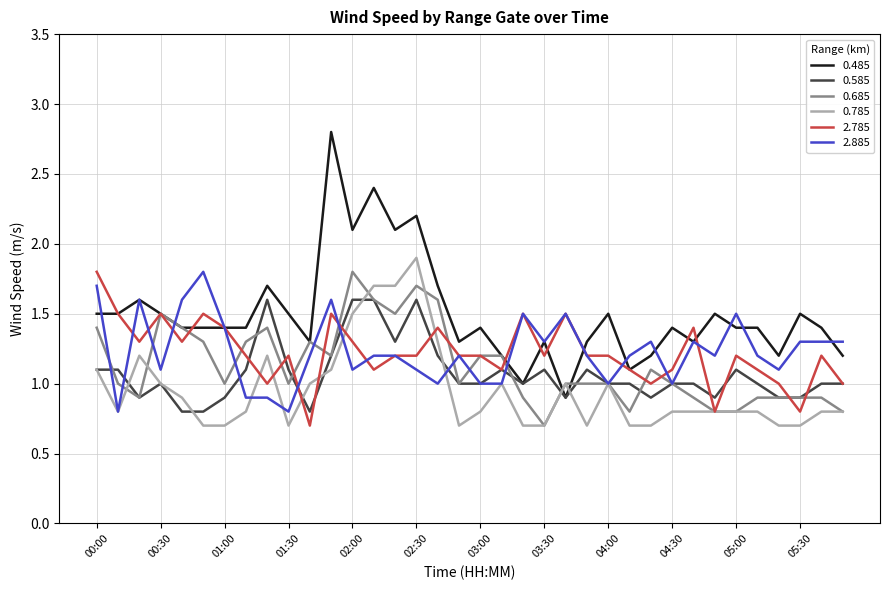

Which series has the largest total across all categories?

0.485